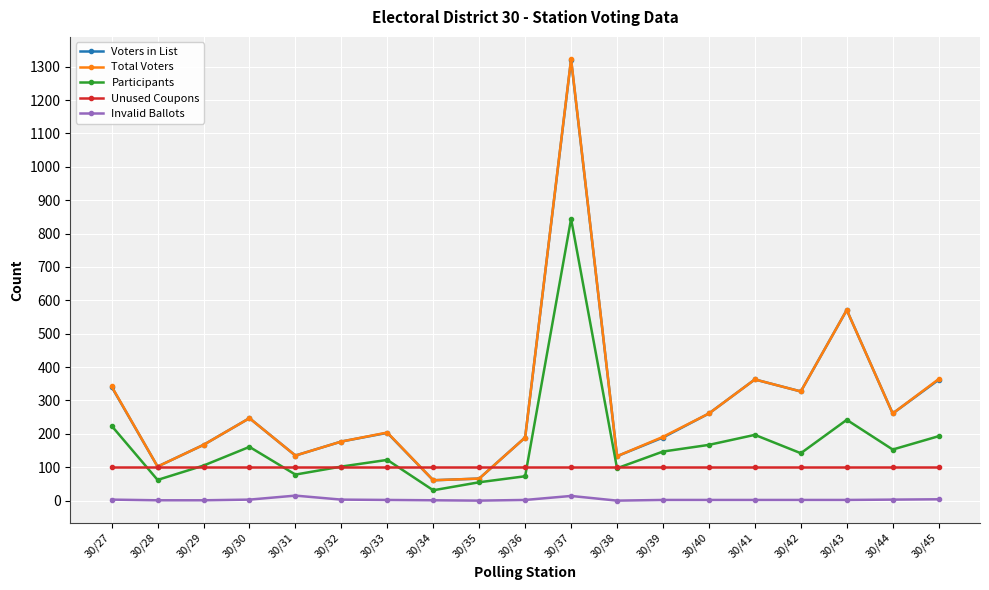

How many categories are shown in the chart?

19